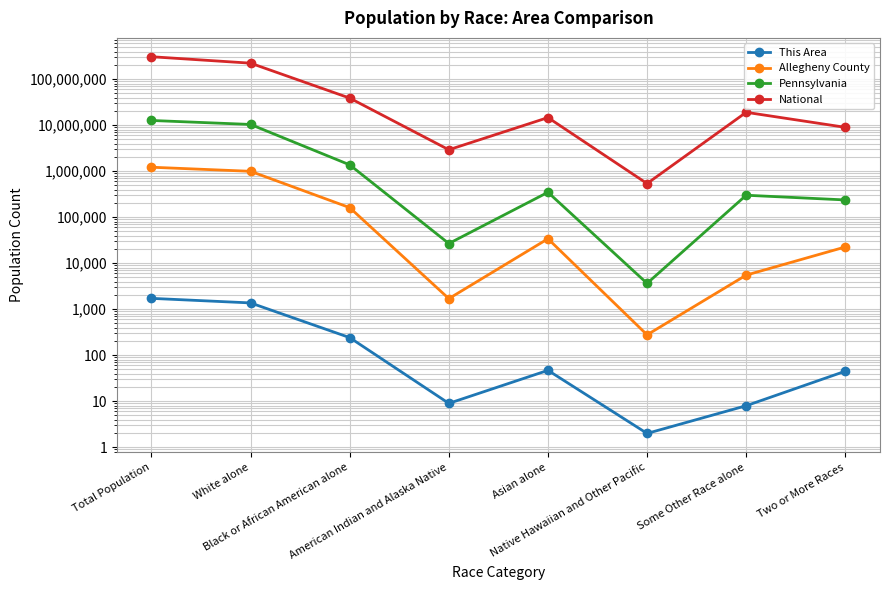

What is the difference between the second highest and second lowest values in the National series?

220621017